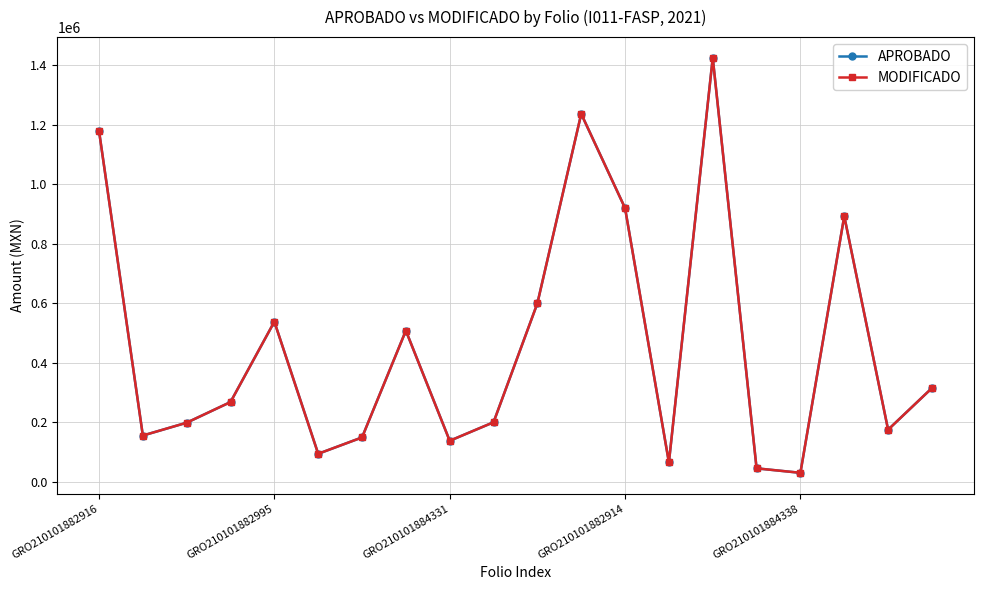

How many interior local peaks does the MODIFICADO series have?

5